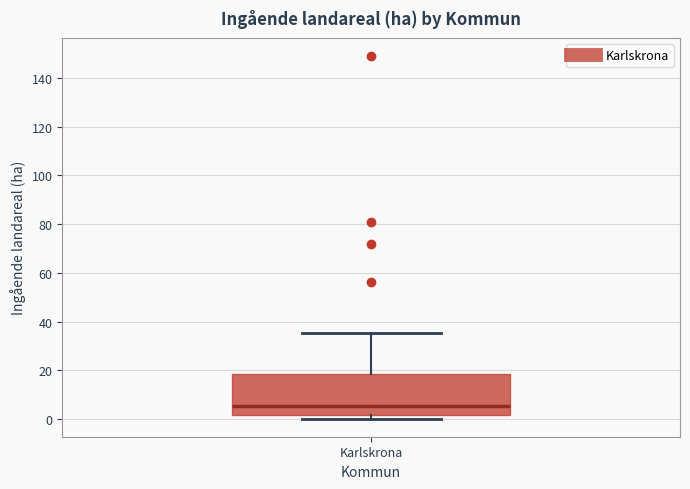

Transcribe this box plot: give where the median line is, the range the box spans, and where the two whiskers end, as read against the y-axis. The values are not printed on the chart, so give them approximately, as read against the axis.

median 6, box 2 to 18, whiskers 0 to 36